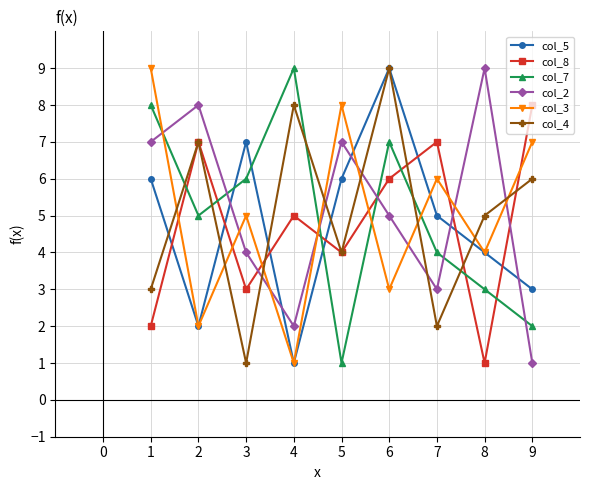

Rank the series at 7 from highest to lowest value.

col_8, col_3, col_5, col_7, col_2, col_4